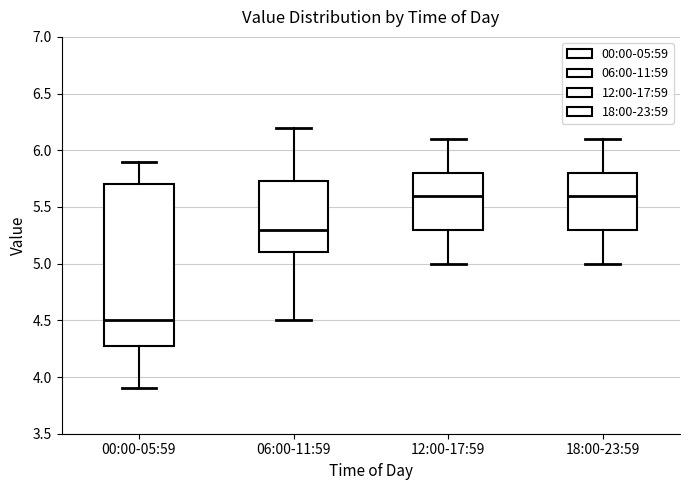

Which box's median line is the lowest?

00:00-05:59